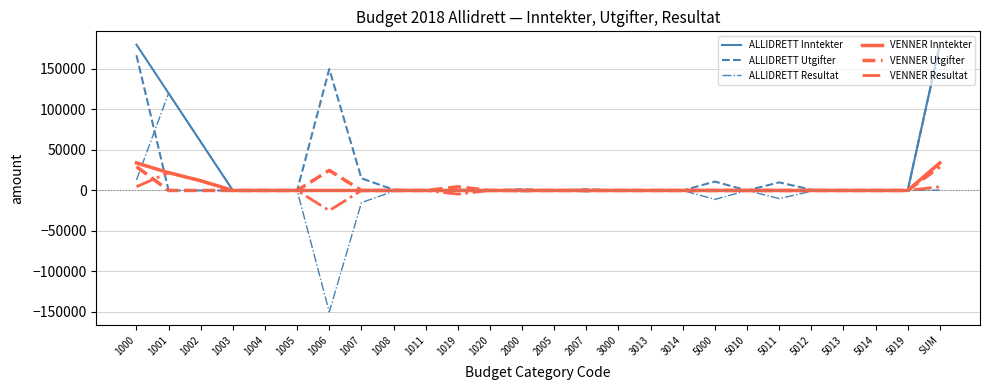

What is the minimum value for VENNER Resultat?

-24873.8